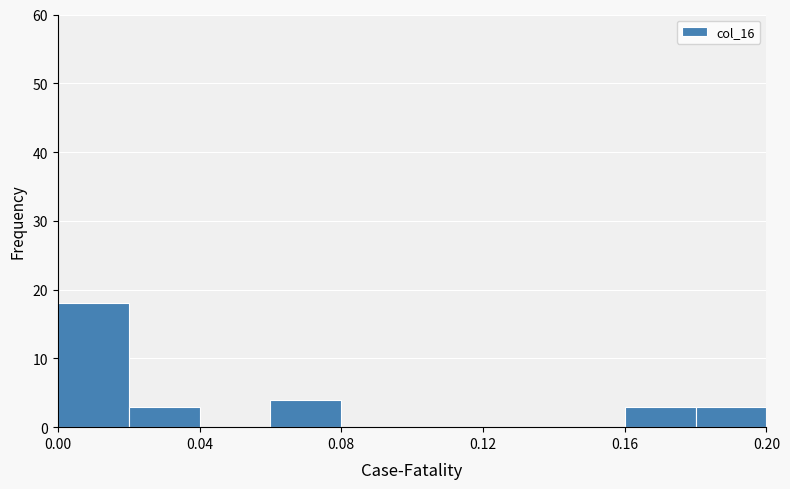

How tall is the bar that spans 0.16 to 0.18 on the x-axis? The values are not printed on the chart, so give them approximately, as read against the axis.

3